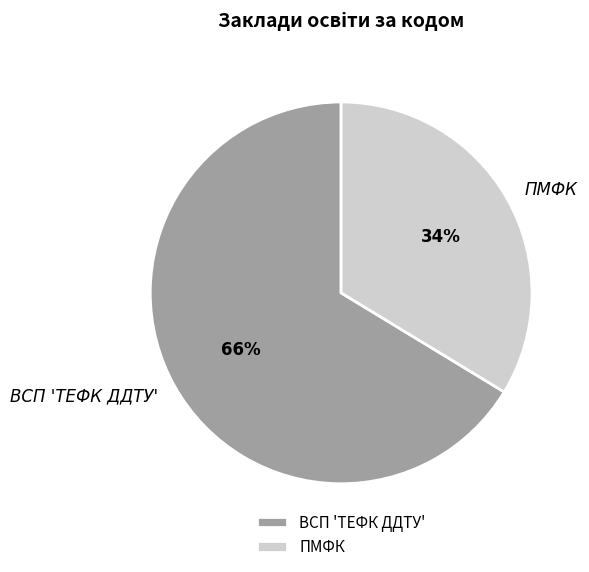

Count the number of slices in the pie.

2